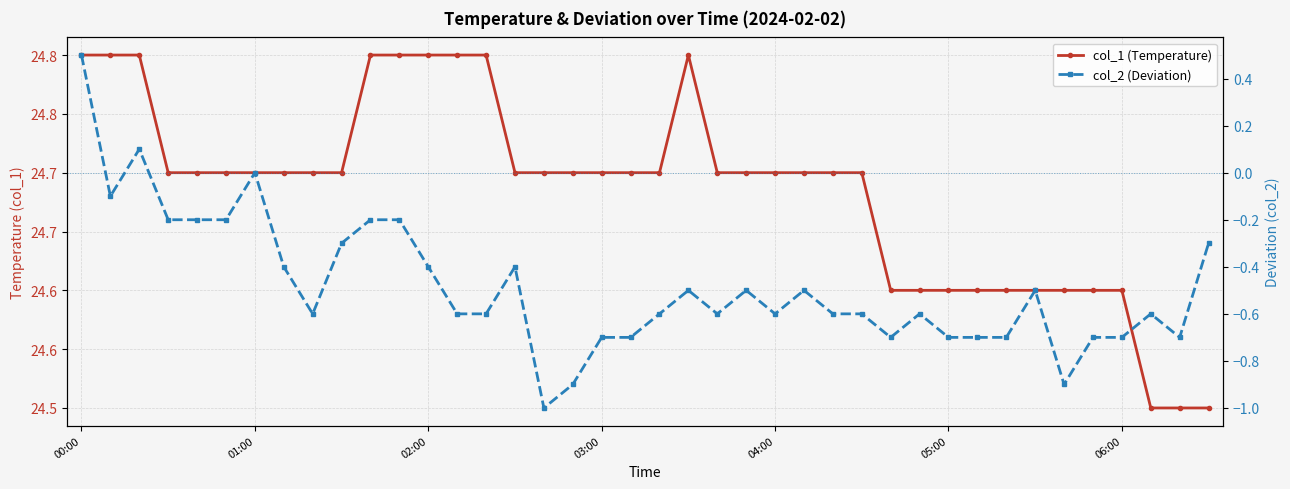

Reading left to right, extract all data points from this chart.

col_1 (Temperature): 24.8	24.8	24.8	24.7	24.7	24.7	24.7	24.7	24.7	24.7	24.8	24.8	24.8	24.8	24.8	24.7	24.7	24.7	24.7	24.7	24.7	24.8	24.7	24.7	24.7	24.7	24.7	24.7	24.6	24.6	24.6	24.6	24.6	24.6	24.6	24.6	24.6	24.5	24.5	24.5
col_2 (Deviation): 0.5	-0.1	0.1	-0.2	-0.2	-0.2	-0.0	-0.4	-0.6	-0.3	-0.2	-0.2	-0.4	-0.6	-0.6	-0.4	-1.0	-0.9	-0.7	-0.7	-0.6	-0.5	-0.6	-0.5	-0.6	-0.5	-0.6	-0.6	-0.7	-0.6	-0.7	-0.7	-0.7	-0.5	-0.9	-0.7	-0.7	-0.6	-0.7	-0.3